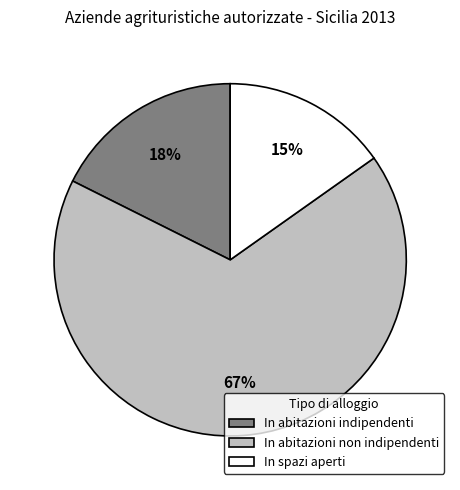

Is there any slice that represents more than half of the pie?

Yes